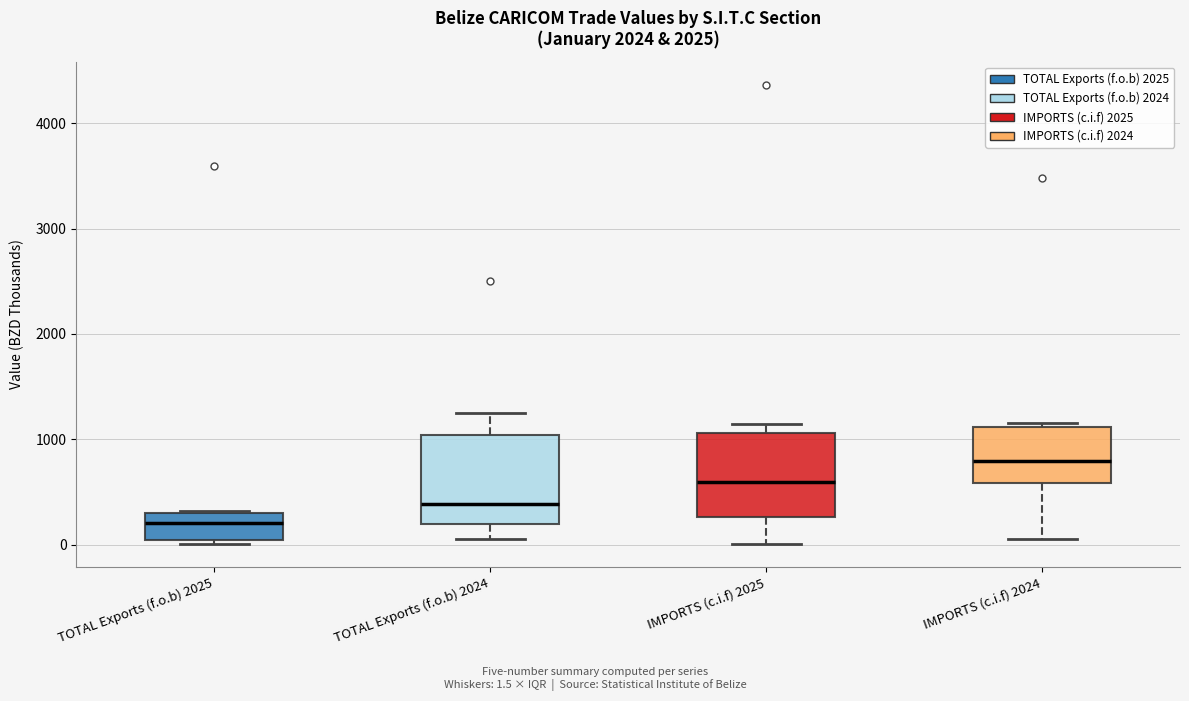

Where does the median line of the box for IMPORTS (c.i.f) 2024 sit on the y-axis? The values are not printed on the chart, so give them approximately, as read against the axis.

800